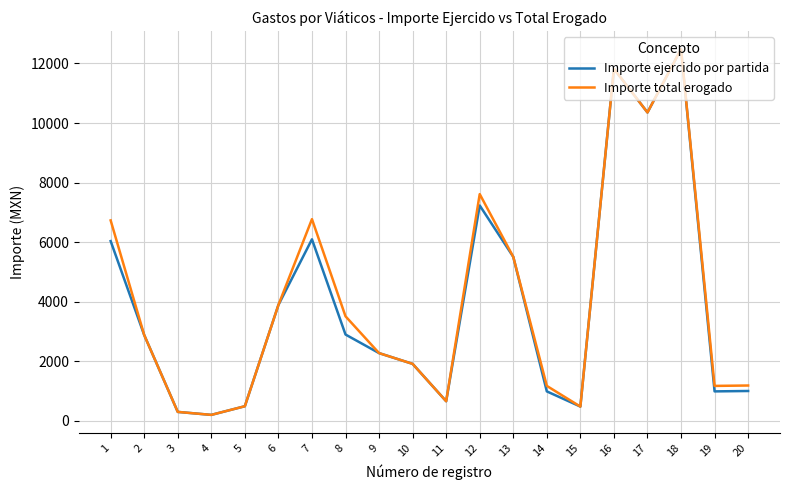

Is the value of Importe total erogado at 6 greater than the value of Importe ejercido por partida at 12?

No